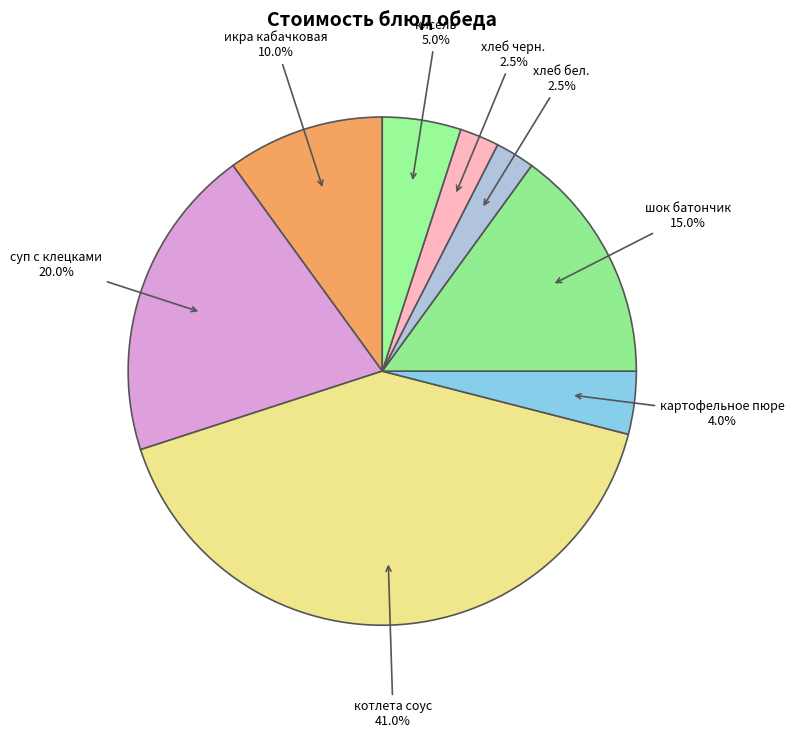

True or false: шок батончик accounts for 15% of the total.

True